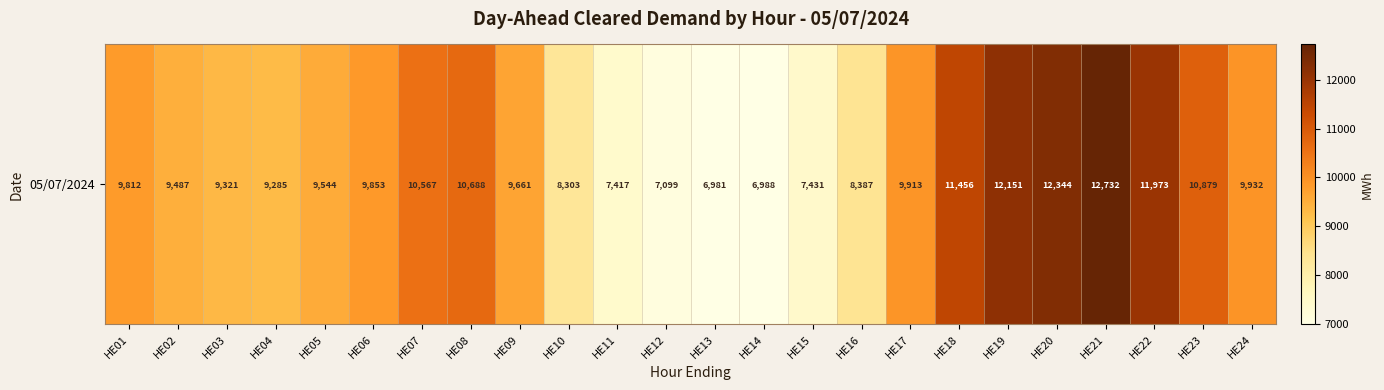

Reading right to left, list all the values displayed in this chart.

9932	10879	11973	12732	12344	12151	11456	9913	8387	7431	6988	6981	7099	7417	8303	9661	10688	10567	9853	9544	9285	9321	9487	9812